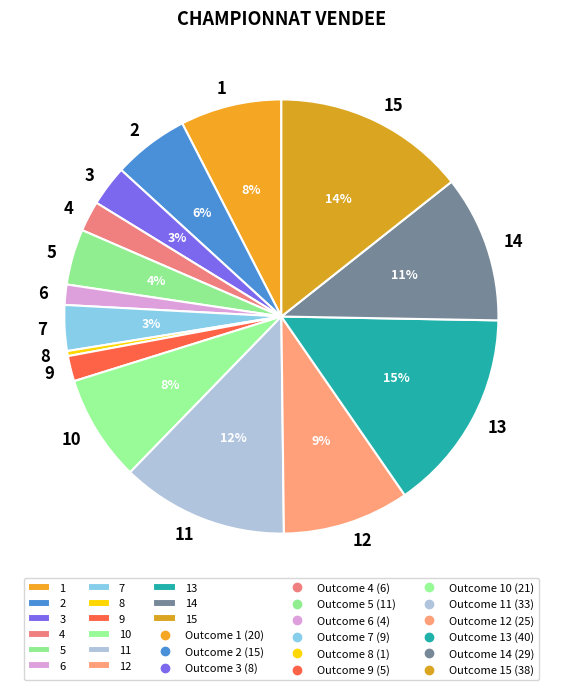

Which has a higher value, 8 or 5?

5